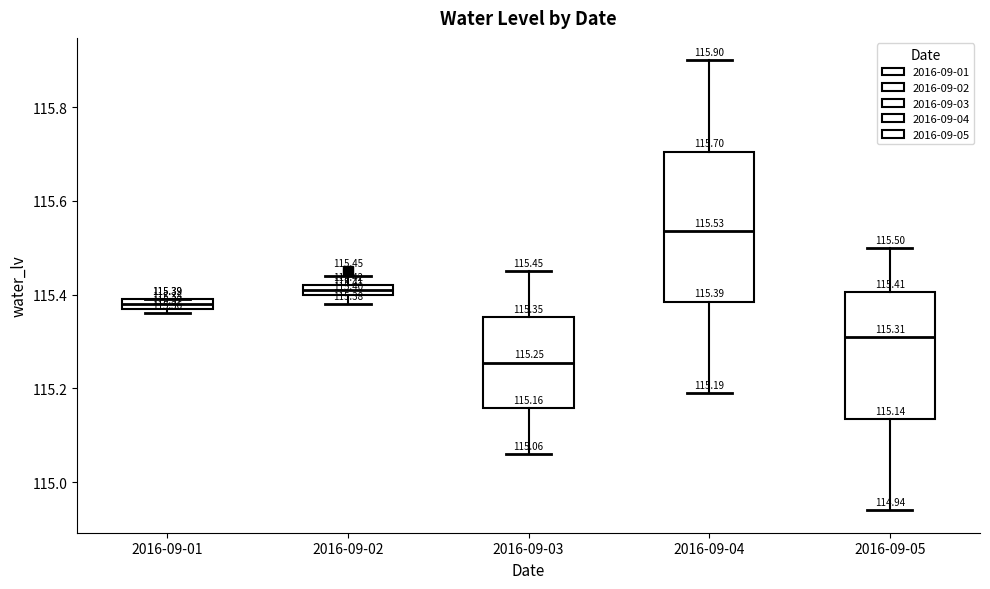

Which box has the lowest median line?

2016-09-03